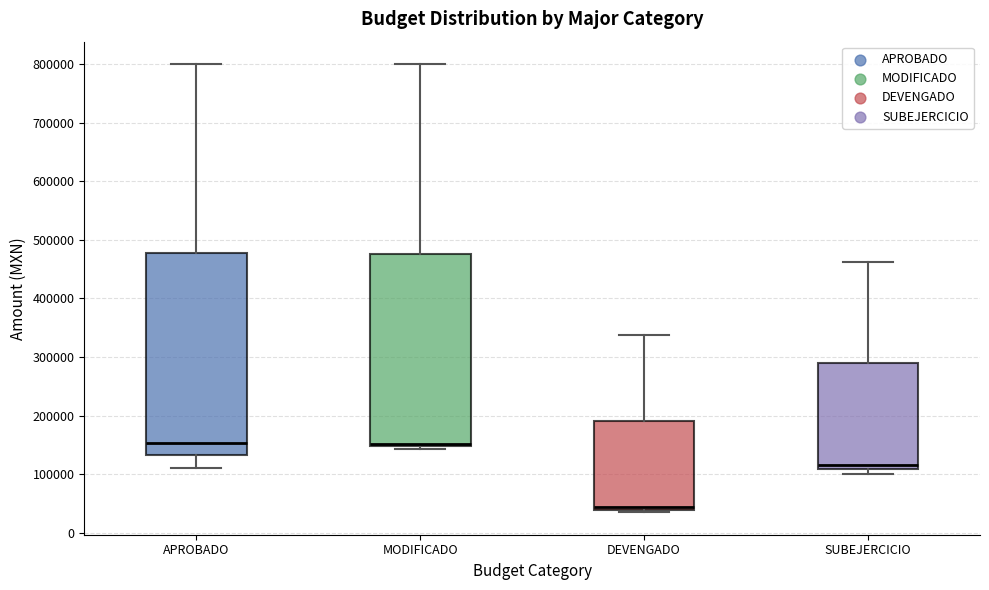

Reading left to right, transcribe this box plot: for each box, give where its median line is, the range the box spans, and where its two whiskers end, as read against the y-axis. The values are not printed on the chart, so give them approximately, as read against the axis.

APROBADO: median 150000, box 130000 to 480000, whiskers 110000 to 800000
MODIFICADO: median 150000 (just above the box's lower edge), box 150000 to 480000, whiskers 140000 to 800000
DEVENGADO: median 40000 (just above the box's lower edge), box 40000 to 190000, whiskers 40000 (just below the box's lower edge) to 340000
SUBEJERCICIO: median 120000, box 110000 to 290000, whiskers 100000 to 460000